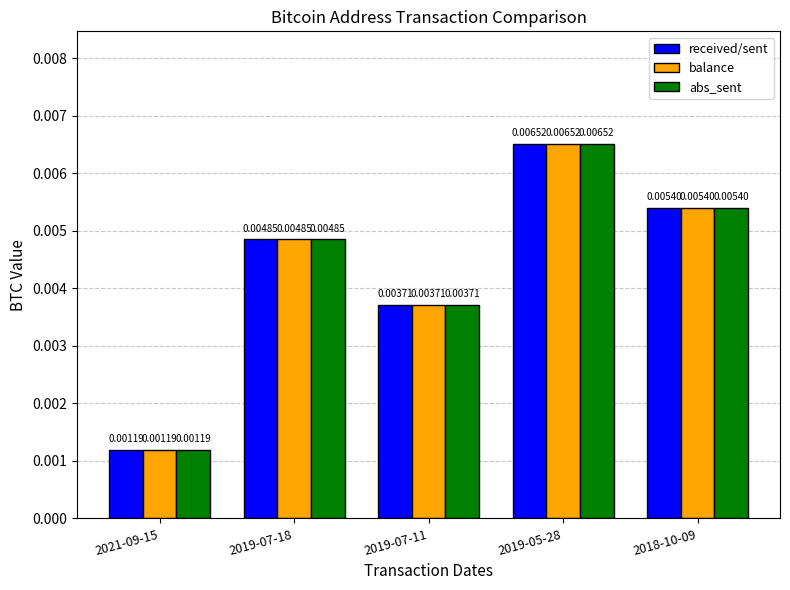

How many bars are there in each group?

3